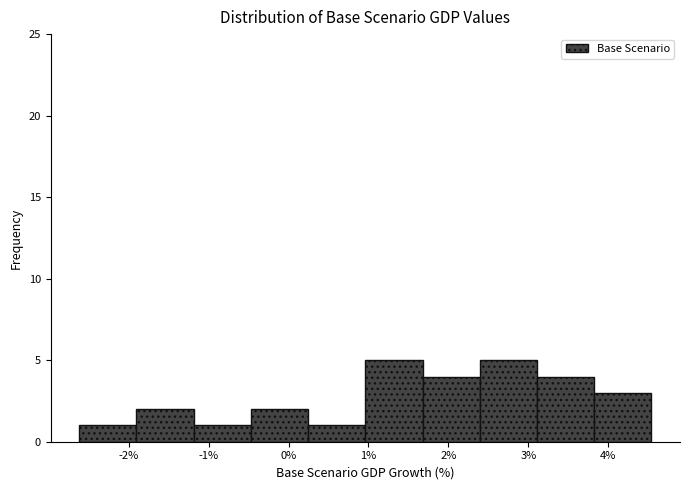

Reading left to right, list every bar in this chart as the range it spans on the x-axis followed by its height. Neither the bar edges nor the heights are printed on the chart, so give them approximately, as read against the axes.

-2.6 to -1.9: 1
-1.9 to -1.2: 2
-1.2 to -0.5: 1
-0.5 to 0.2: 2
0.2 to 1.0: 1
1.0 to 1.7: 5
1.7 to 2.4: 4
2.4 to 3.1: 5
3.1 to 3.8: 4
3.8 to 4.5: 3